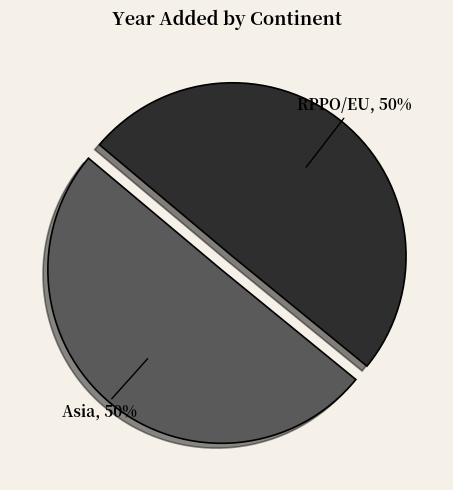

The RPPO/EU slice represents 50% of the pie. True or false?

True